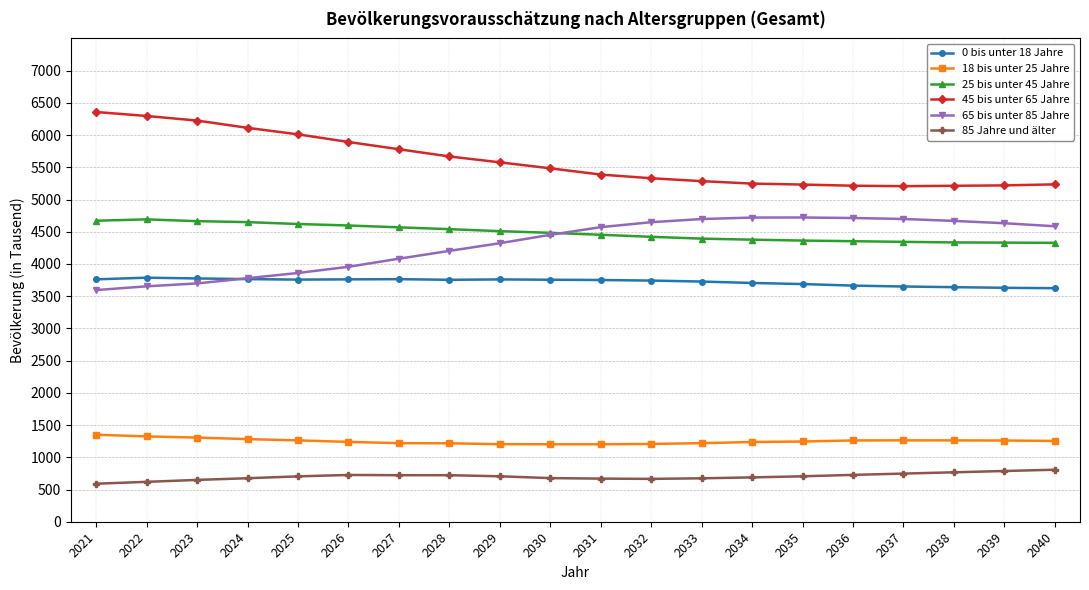

The value of 0 bis unter 18 Jahre at 2039 is 3630. True or false?

True